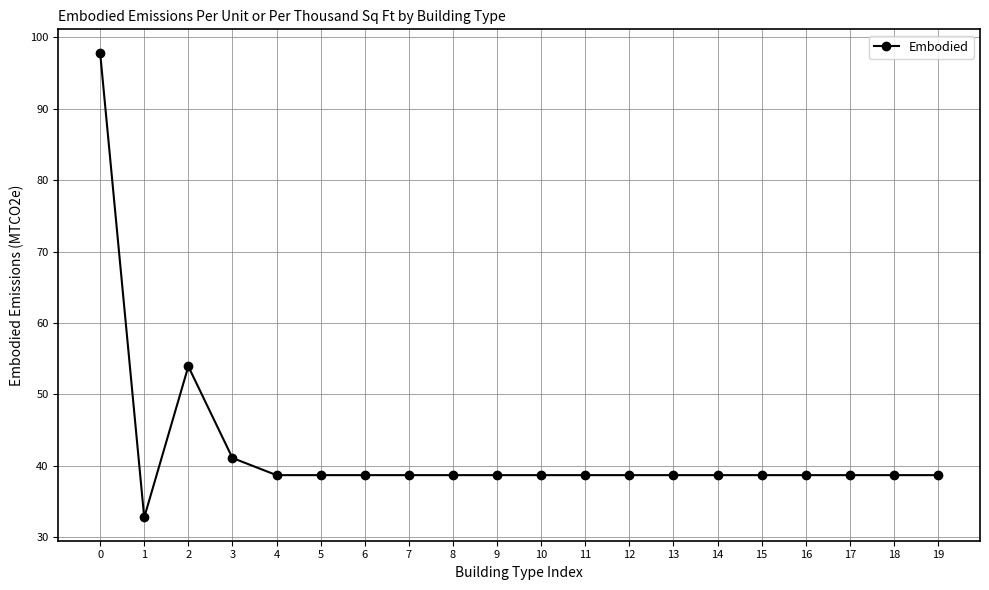

At which label is the value closest to 65?

2